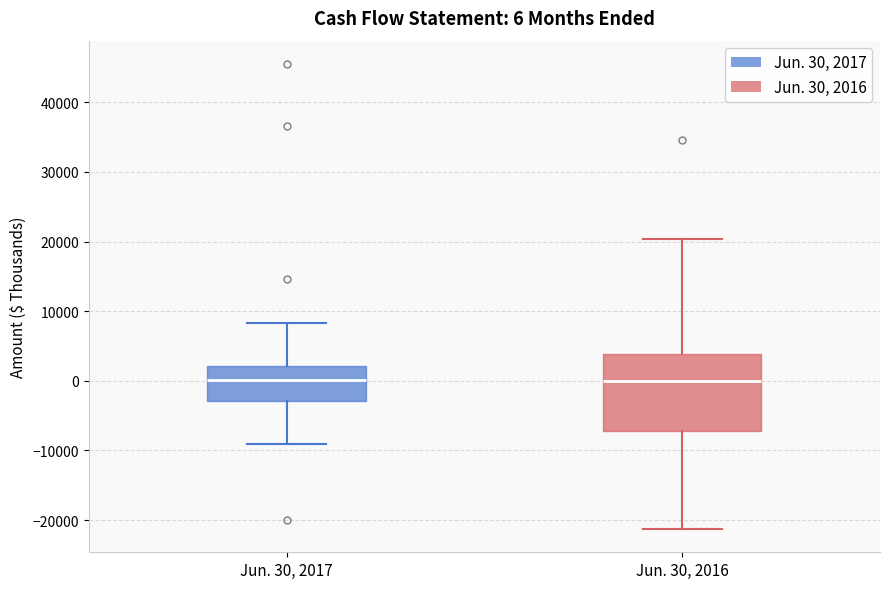

Comparing the boxes themselves (not the whiskers), which one is the tallest?

Jun. 30, 2016